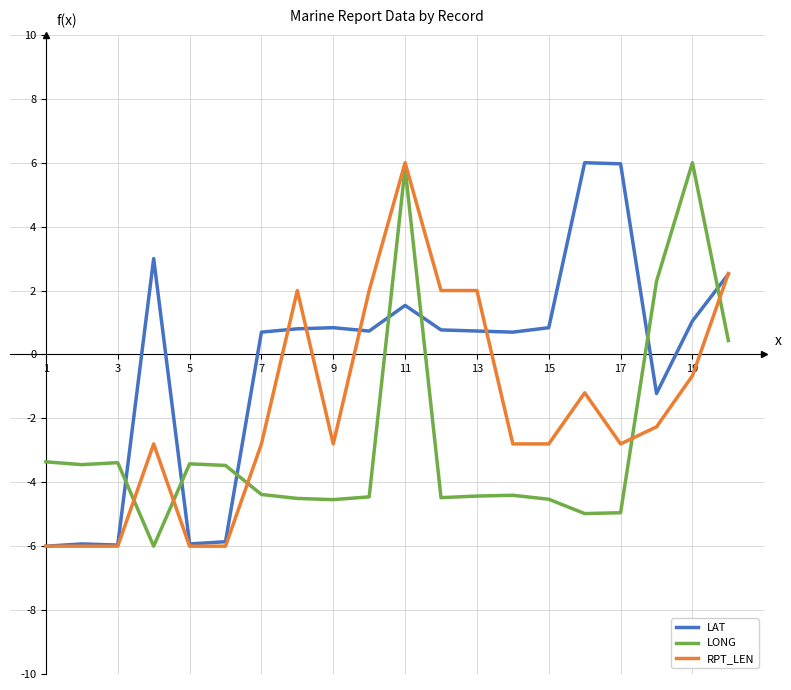

How many times do LAT and LONG cross each other?

7